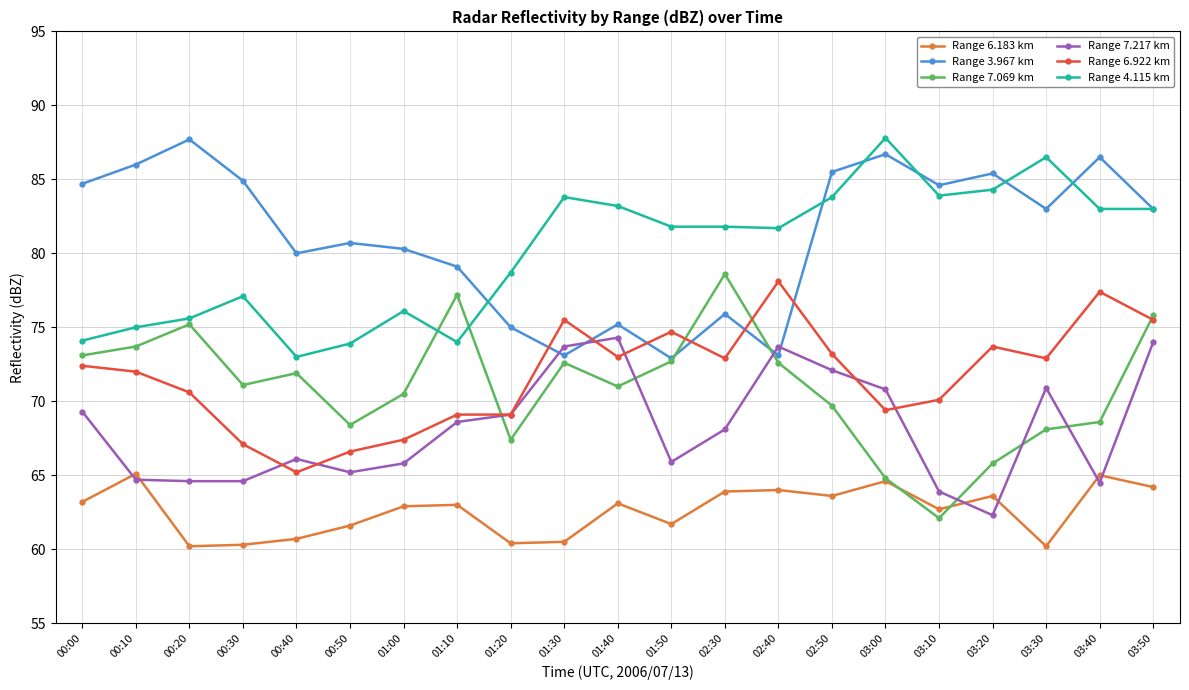

What is the difference between the maximum and minimum values in the Range 4.115 km series?

14.8